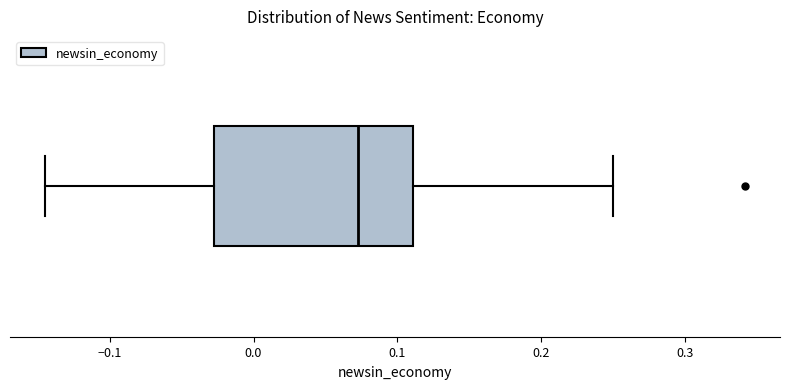

Where does the left whisker of the box end on the x-axis? The values are not printed on the chart, so give them approximately, as read against the axis.

-0.15